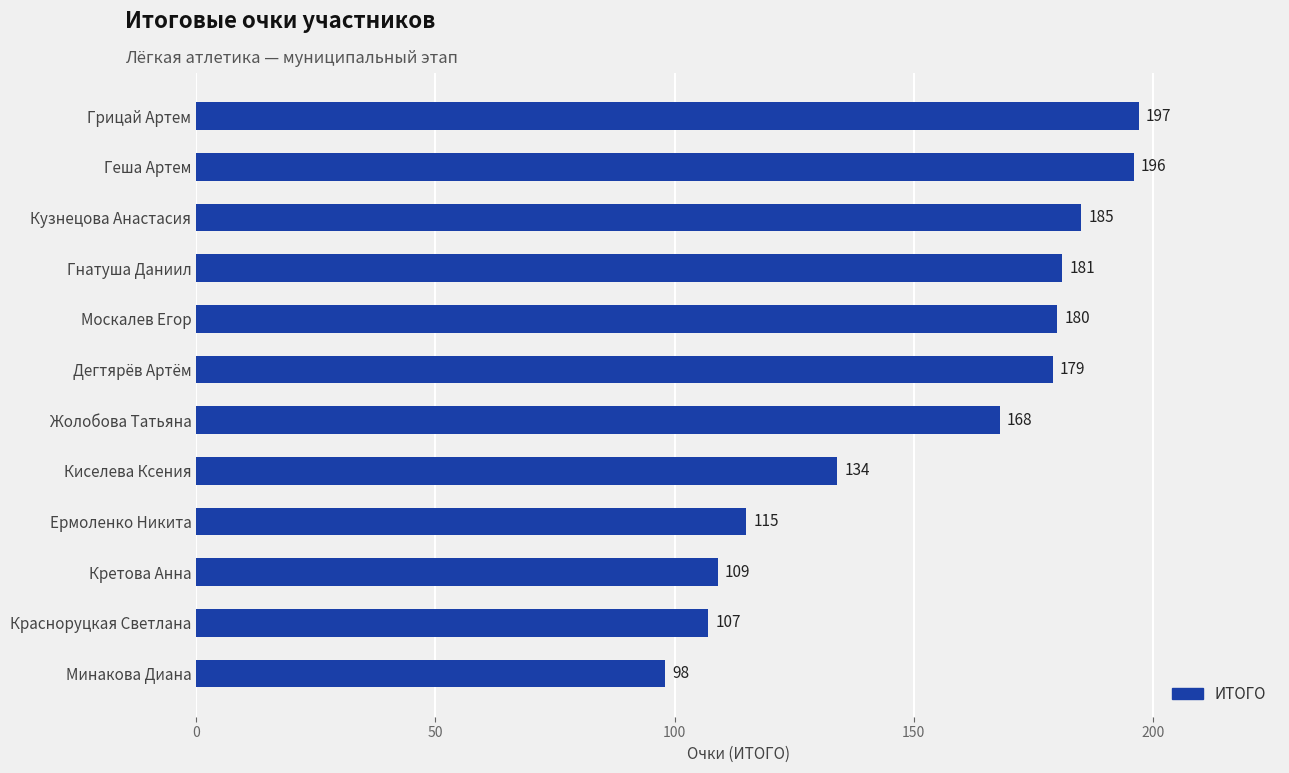

What is the ratio of the value at Гнатуша Даниил to the value at Красноруцкая Светлана?

1.7